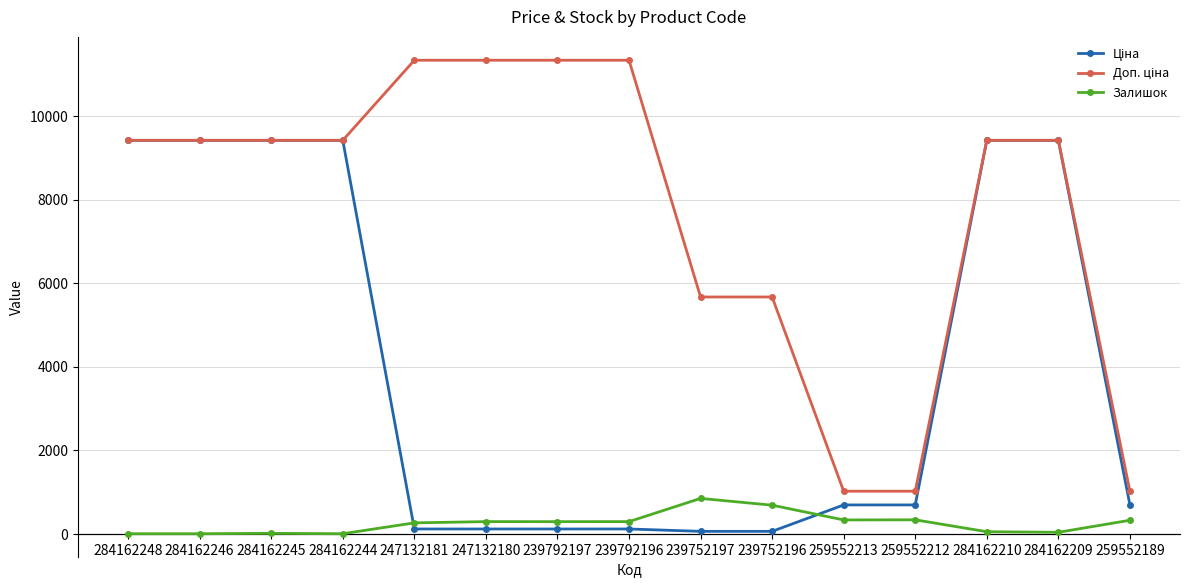

At how many categories does at least one series exceed 8475?

10